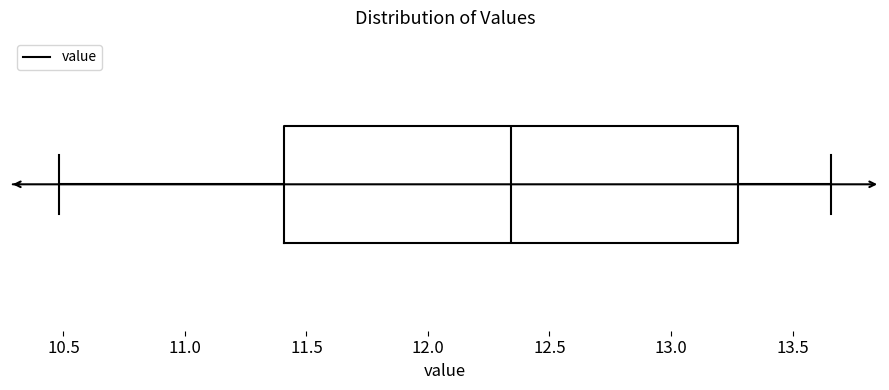

Read this box plot against the x-axis: the position of the median line, the range covered by the box, and the ends of both whiskers. The values are not printed on the chart, so give them approximately, as read against the axis.

median 12.35, box 11.40 to 13.30, whiskers 10.50 to 13.65